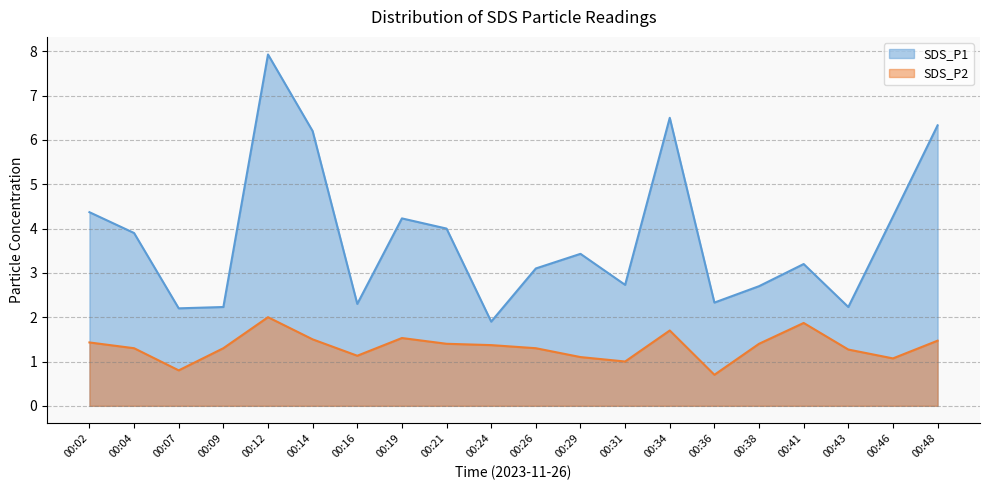

Does the chart have visible grid lines?

Yes